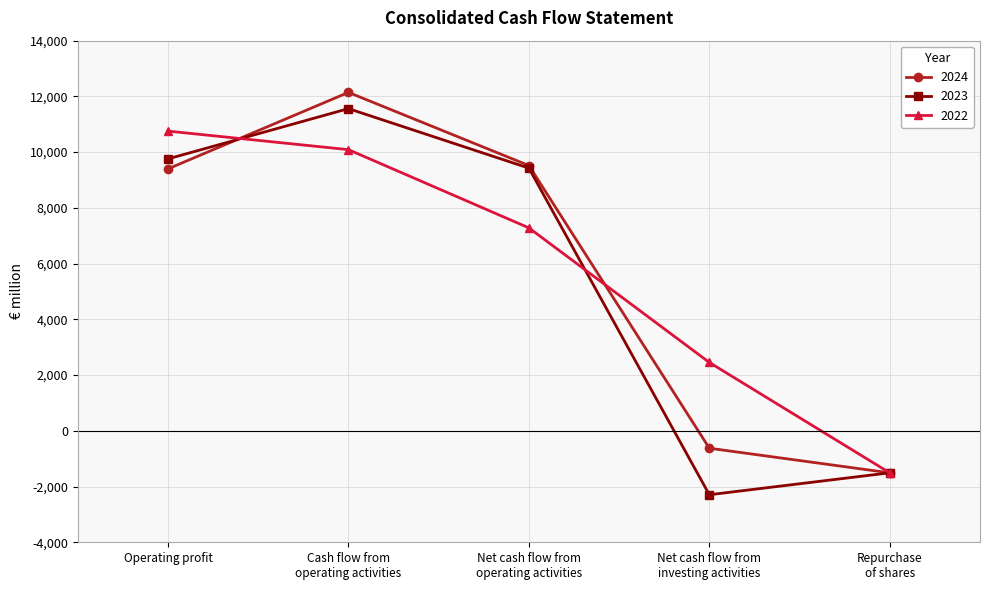

What is the value of the 2023 point at the 1st from the left?

9758